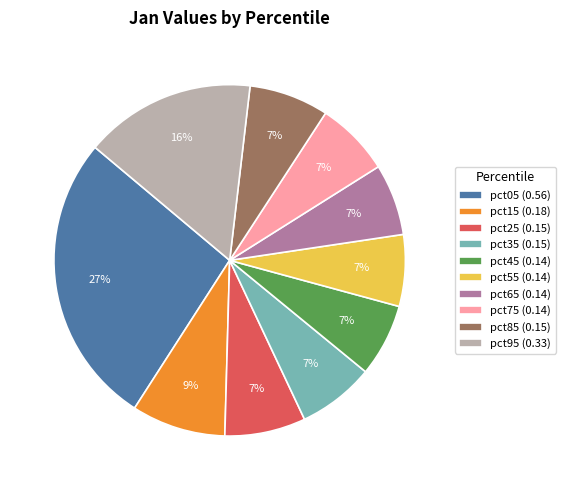

To the nearest percent, what is the difference between the largest and smallest slice percentages?

20%